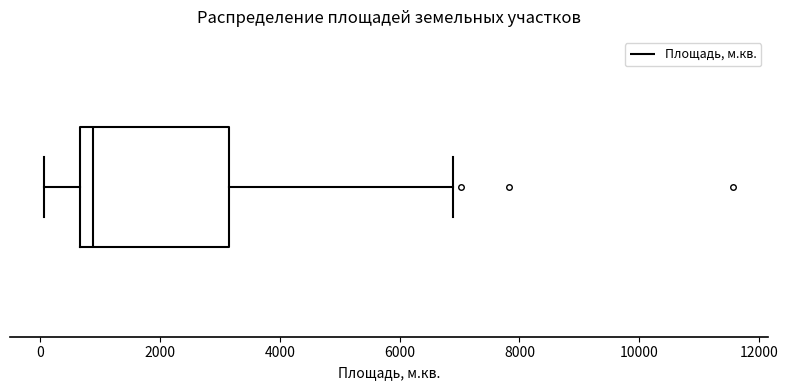

Transcribe this box plot: give where the median line is, the range the box spans, and where the two whiskers end, as read against the x-axis. The values are not printed on the chart, so give them approximately, as read against the axis.

median 800, box 600 to 3200, whiskers 0 to 7000